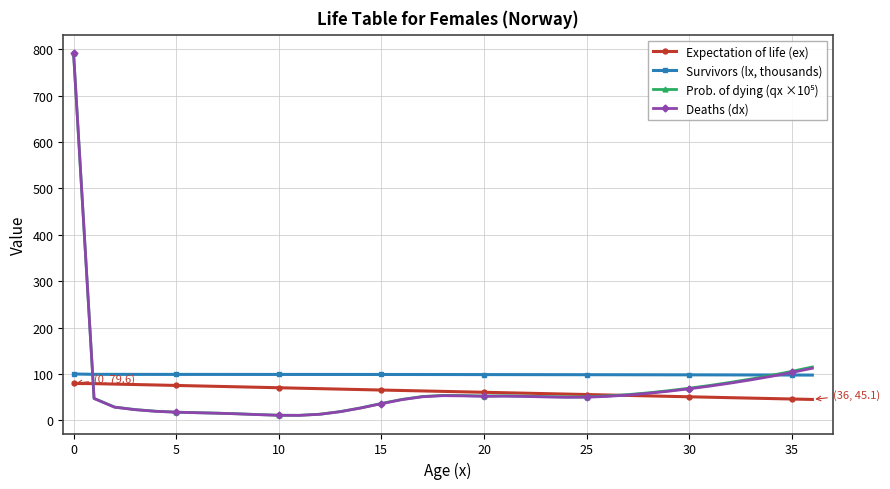

True or false: Expectation of life (ex) and Survivors (lx, thousands) intersect in this chart.

False